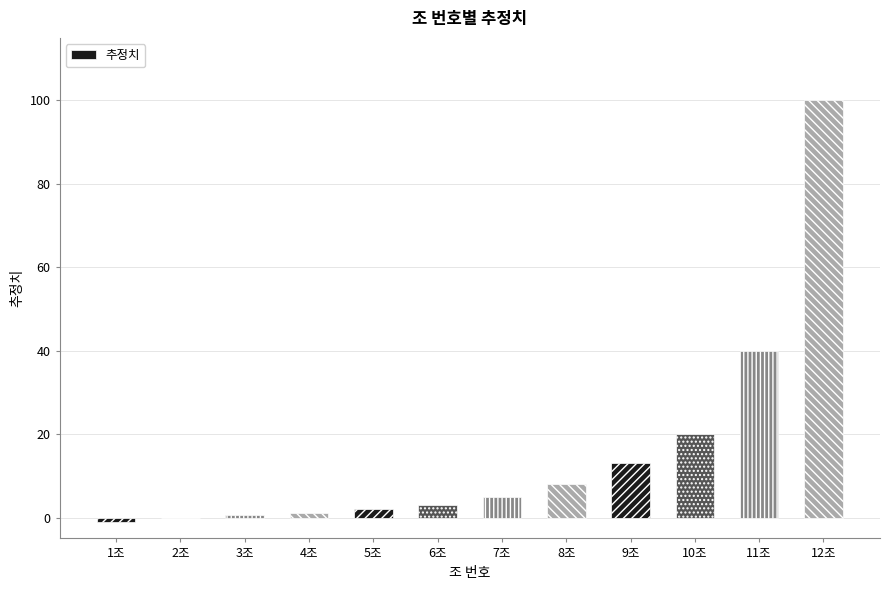

What value does the data have at 10조?

20.0